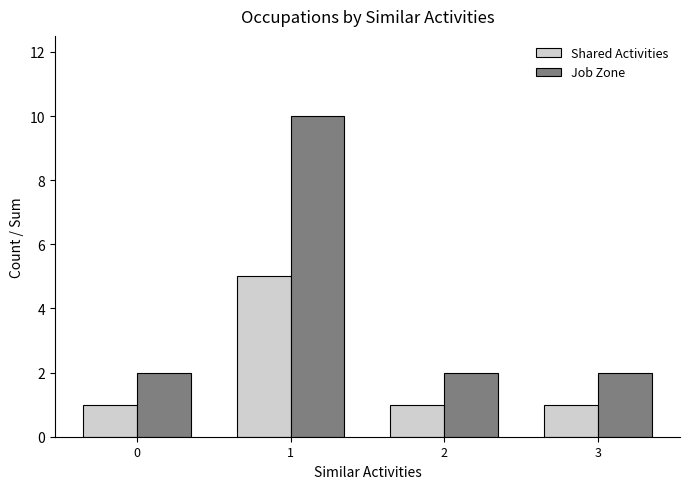

Reading left to right, list all the values displayed in this chart.

Shared Activities: 0=1	1=5	2=1	3=1
Job Zone: 0=2	1=10	2=2	3=2